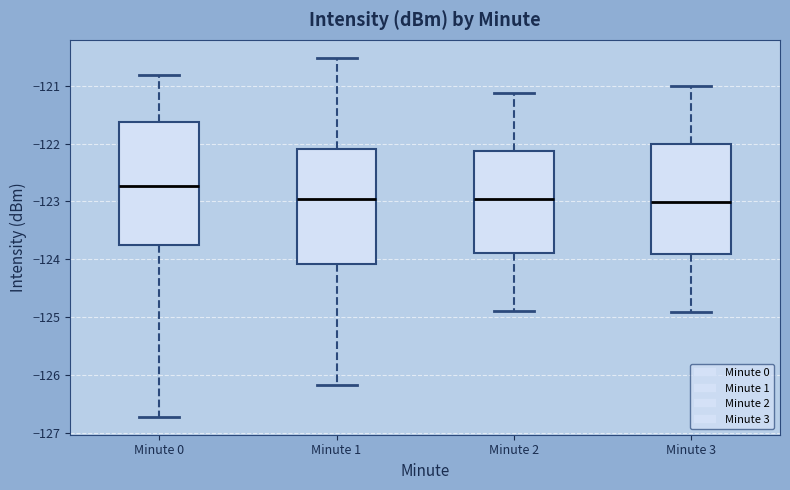

Which box's median line is the highest?

Minute 0